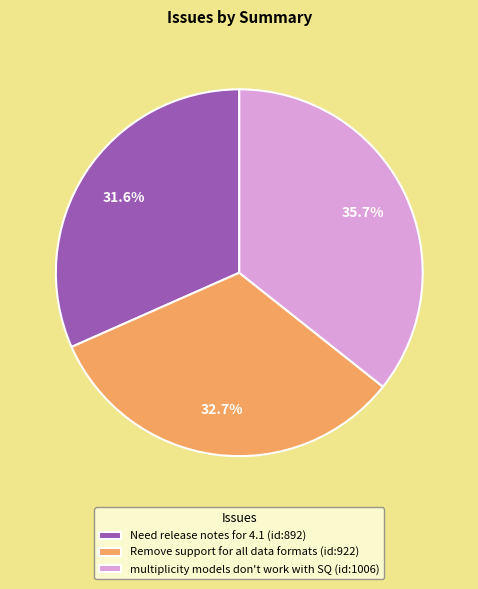

Which category has the smallest portion of the pie?

Need release notes for 4.1